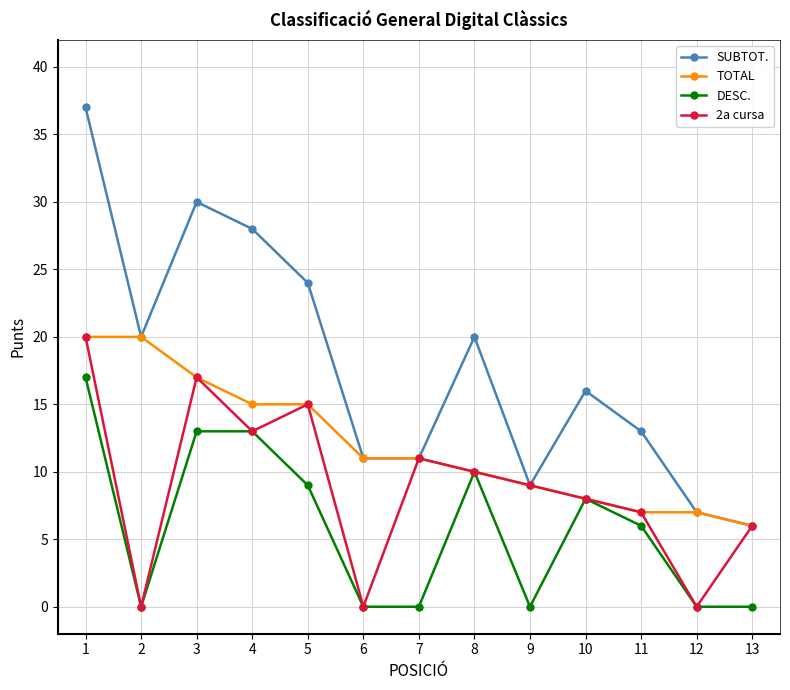

What is the average value of the DESC. series?

6